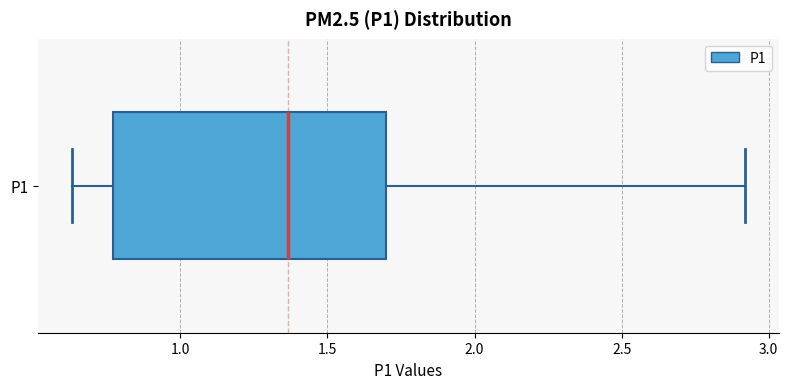

Transcribe this box plot: give where the median line is, the range the box spans, and where the two whiskers end, as read against the x-axis. The values are not printed on the chart, so give them approximately, as read against the axis.

median 1.35, box 0.75 to 1.70, whiskers 0.65 to 2.90